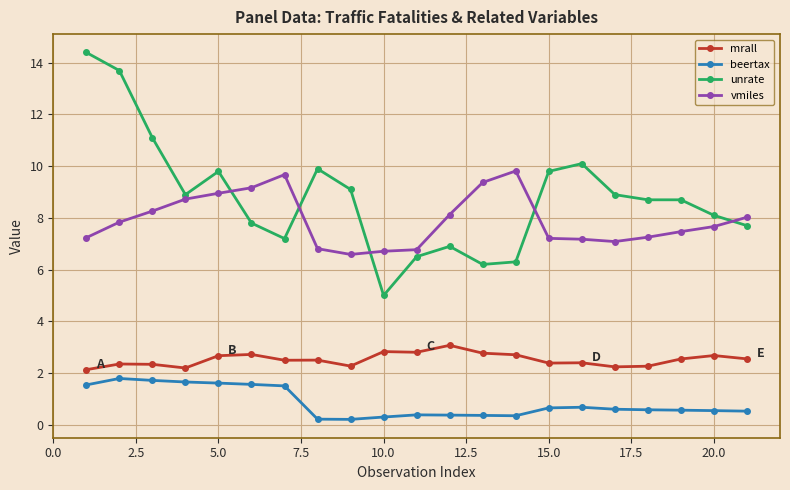

List the series in order of their peak value, highest first.

unrate, vmiles, mrall, beertax